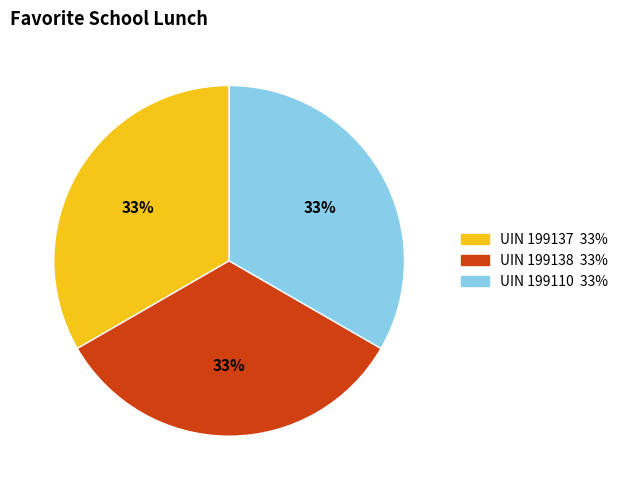

To the nearest percent, what is the average slice percentage?

33%